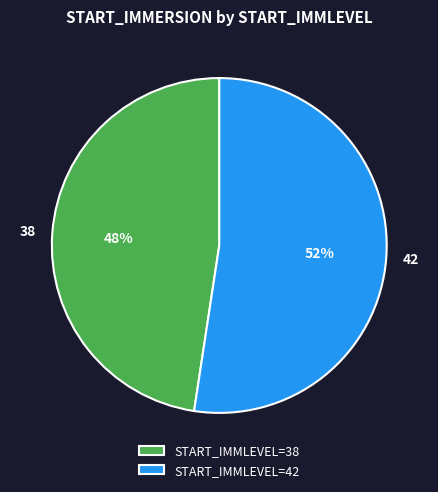

Is it true that 42 is 52% of the pie?

True